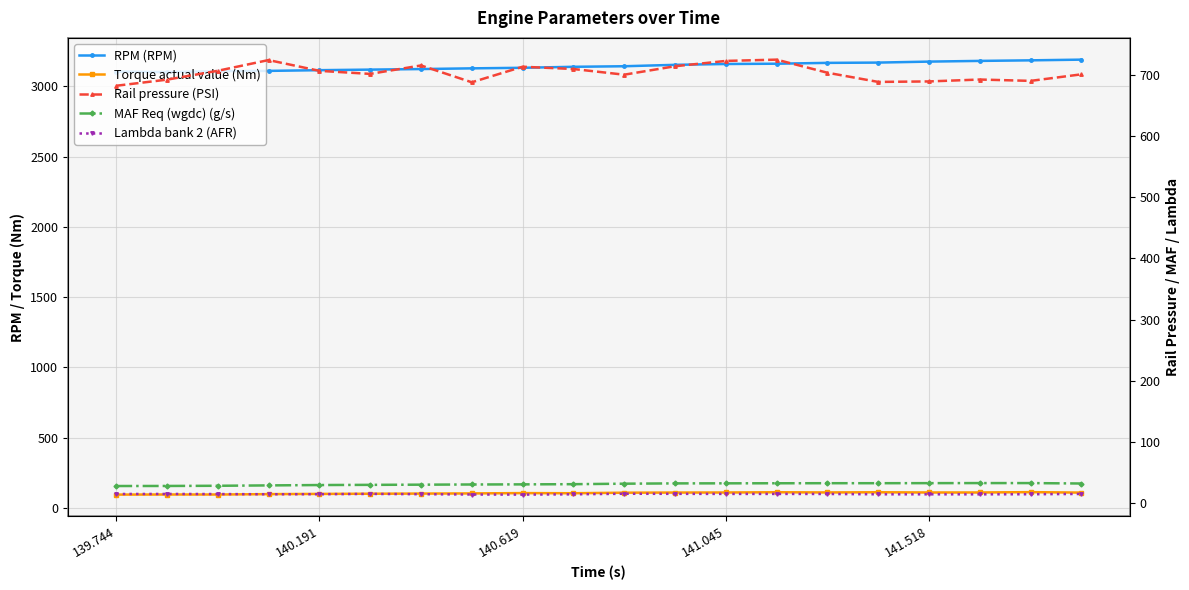

What is the value of the MAF Req (wgdc) (g/s) point at the 11th from the left?

31.8